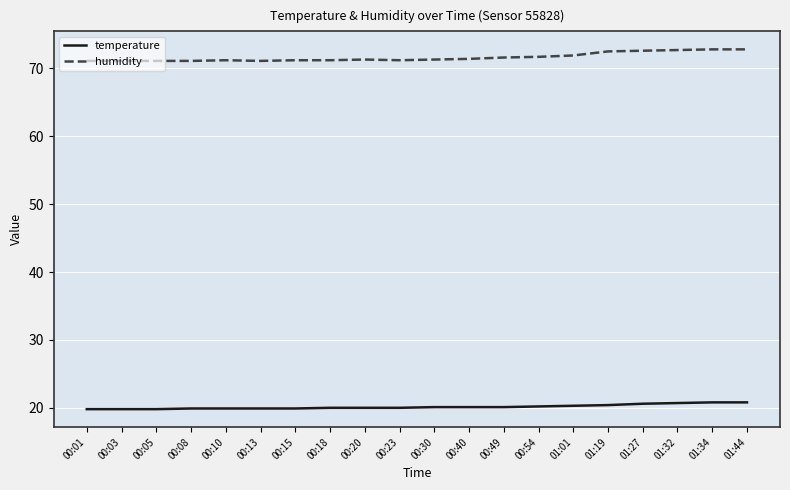

Rank the series by their maximum value, from lowest to highest.

temperature, humidity